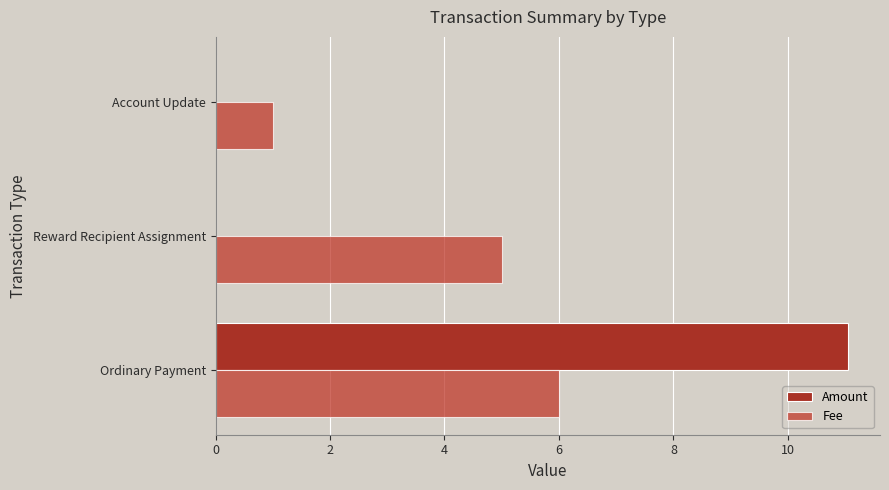

Count the number of categories in the chart.

3